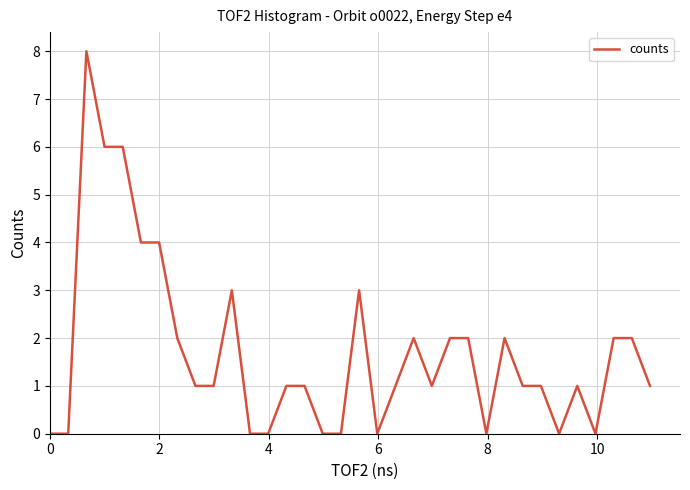

What is the maximum value shown in the chart?

8